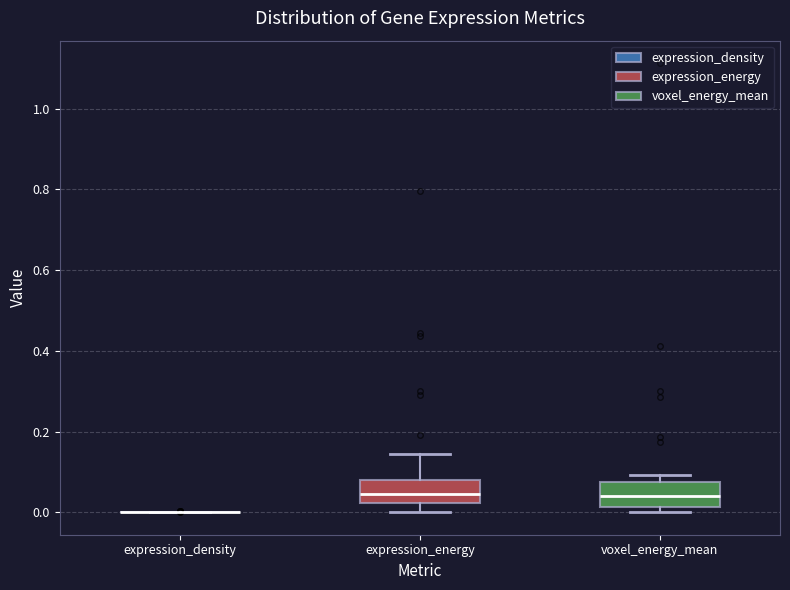

Where does the median line of the box for voxel_energy_mean sit on the y-axis? The values are not printed on the chart, so give them approximately, as read against the axis.

0.04